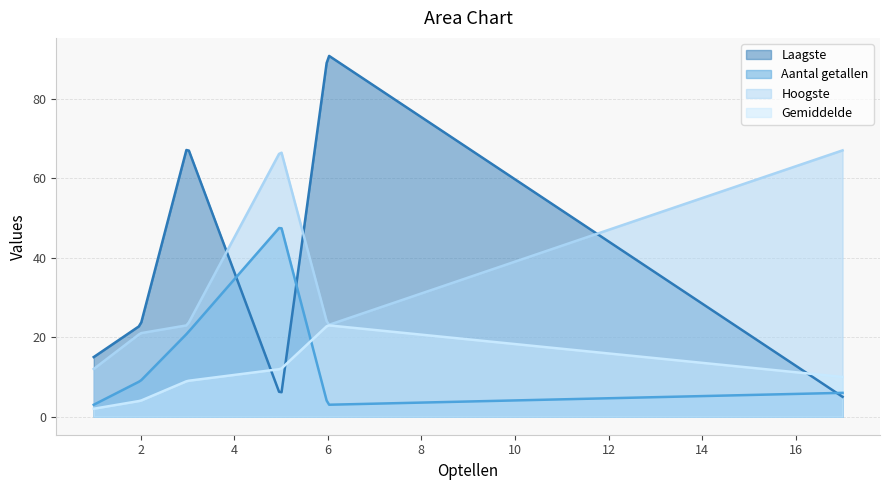

Reading left to right, transcribe all the data shown in this chart.

Laagste: 15	23	68	5	91	5
Aantal getallen: 3	9	21	48	3	6
Hoogste: 12	21	23	67	23	67
Gemiddelde: 2	4	9	12	23	10